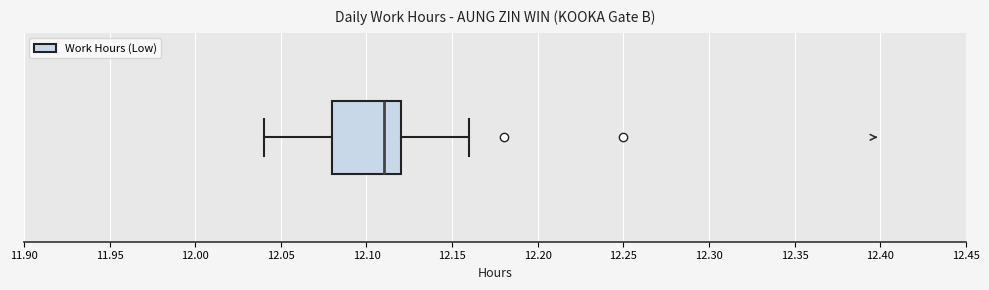

Where does the left whisker of the box end on the x-axis? The values are not printed on the chart, so give them approximately, as read against the axis.

12.04